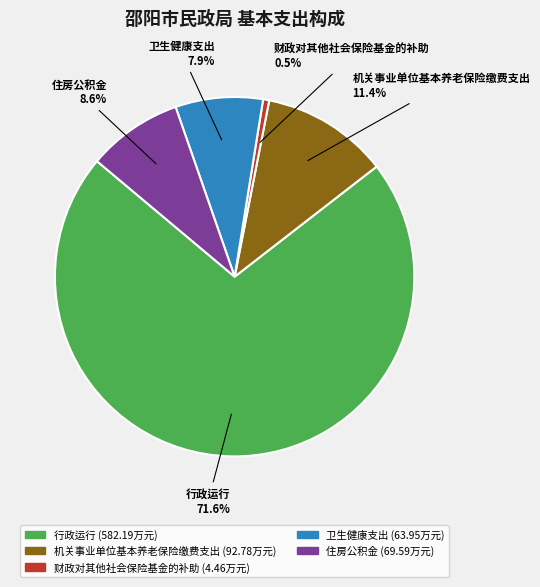

What is the ratio of the value at 机关事业单位基本养老保险缴费支出 to the value at 财政对其他社会保险基金的补助?

20.8